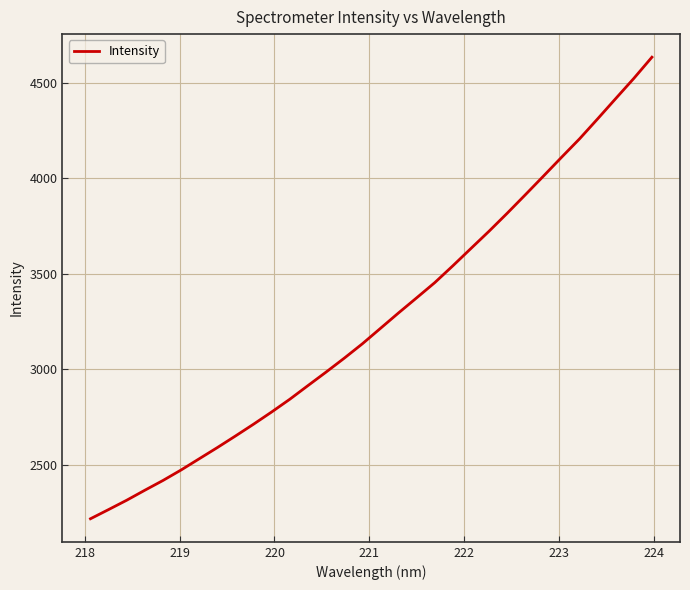

How many lines are shown in the chart?

1